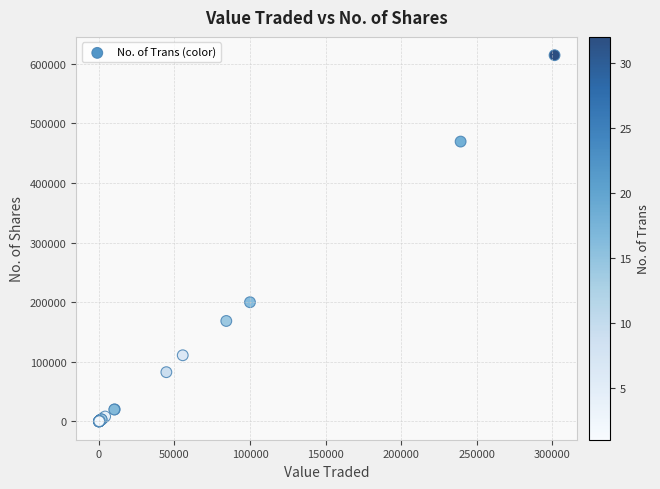

What Y value in the scatter plot is closest to 307175?

199999